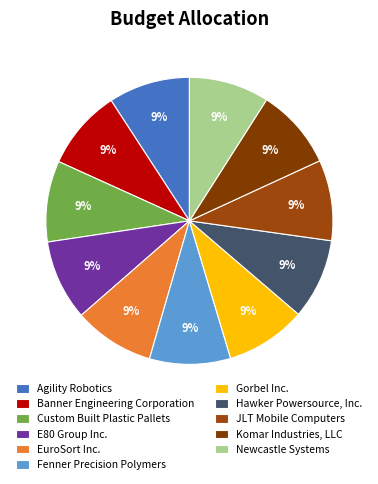

To the nearest percent, what portion does Gorbel Inc. represent?

9%